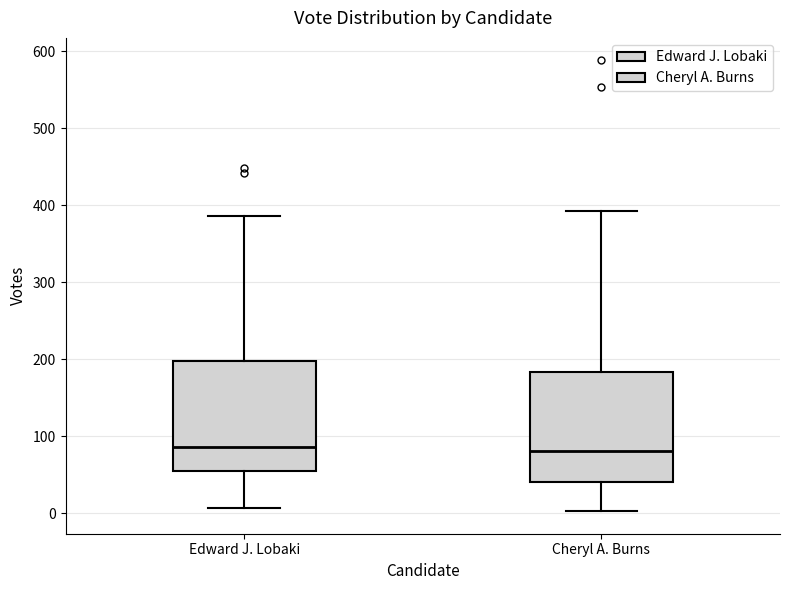

Reading left to right, transcribe this box plot: for each box, give where its median line is, the range the box spans, and where its two whiskers end, as read against the y-axis. The values are not printed on the chart, so give them approximately, as read against the axis.

Edward J. Lobaki: median 90, box 60 to 200, whiskers 10 to 390
Cheryl A. Burns: median 80, box 40 to 180, whiskers 0 to 390